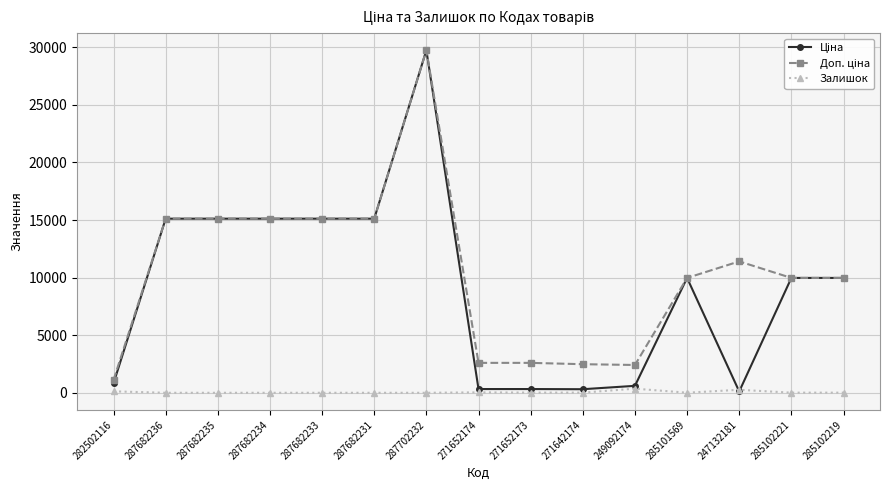

The value of Залишок at 287682233 is 0.0. True or false?

True